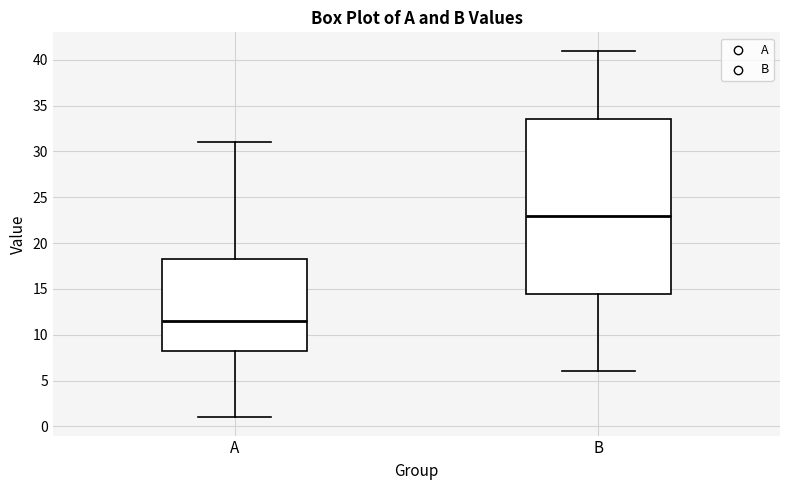

Where does the lower whisker of the box for B end on the y-axis? The values are not printed on the chart, so give them approximately, as read against the axis.

6.0